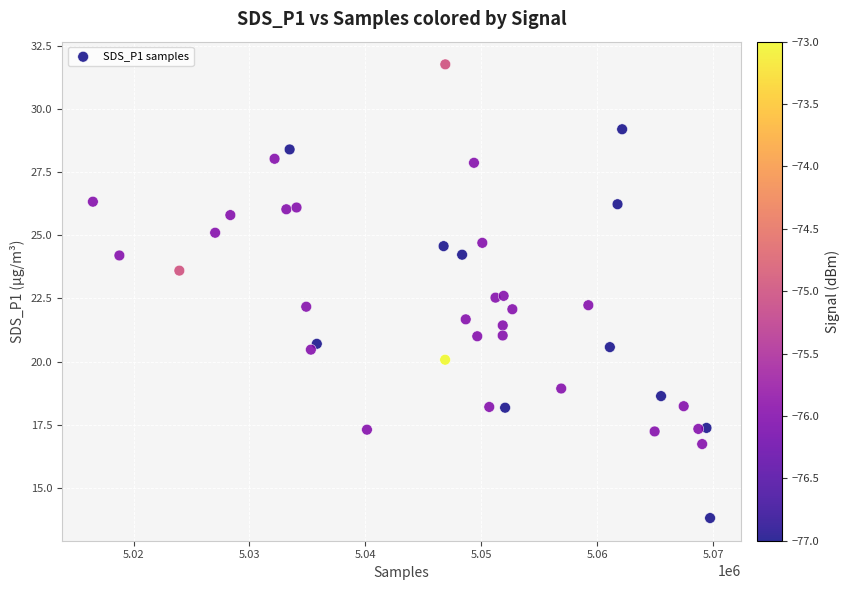

What is the range of X values (max minus min)?

53240.0